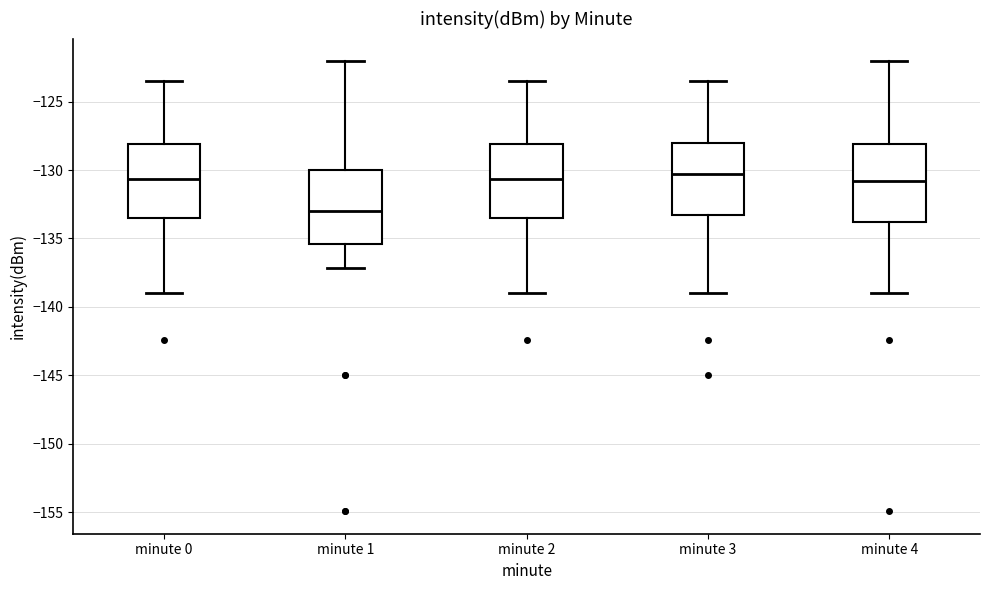

Where is the lower edge of the box for minute 0 on the y-axis? The values are not printed on the chart, so give them approximately, as read against the axis.

-133.5